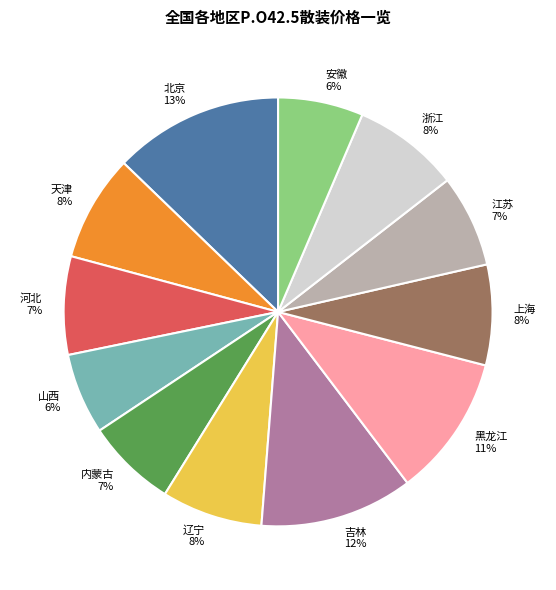

Combined, do 天津 and 北京 account for over 50%?

No